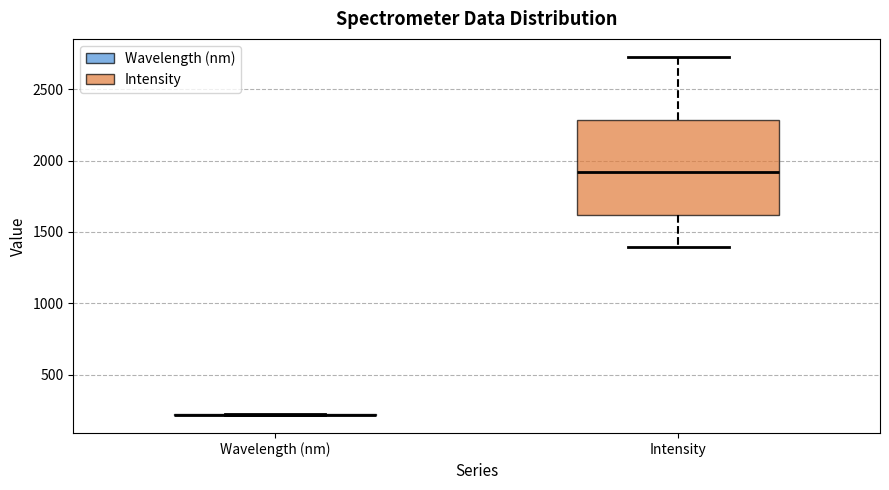

Comparing the boxes themselves (not the whiskers), which one is the tallest?

Intensity